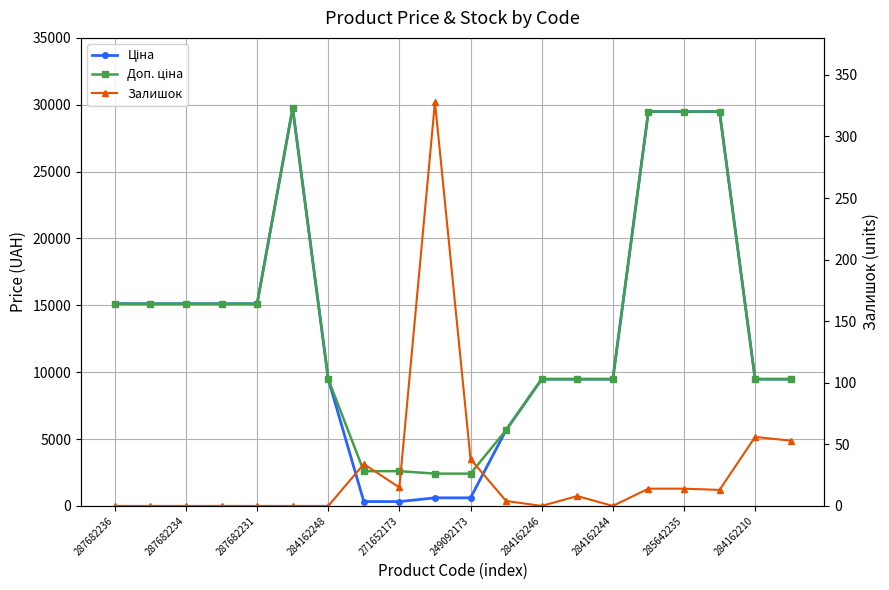

True or false: Ціна and Залишок cross at least once.

False